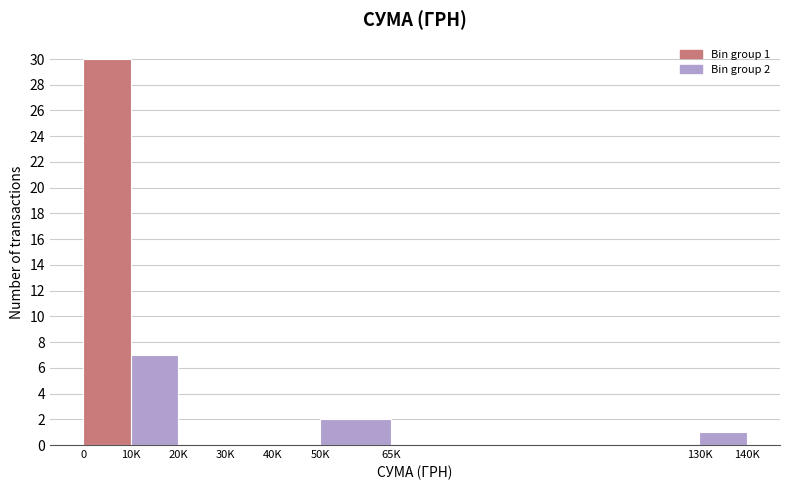

Reading right to left, transcribe all the data shown in this chart.

130K=1	65K=0	50K=2	40K=0	30K=0	20K=0	10K=7	0=30